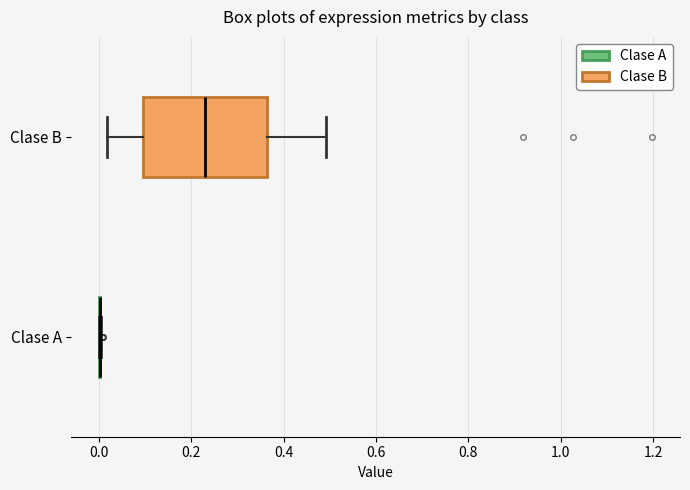

Reading bottom to top, transcribe this box plot: for each box, give where its median line is, the range the box spans, and where its two whiskers end, as read against the x-axis. The values are not printed on the chart, so give them approximately, as read against the axis.

Clase A: box collapsed to a line at 0.00, whiskers 0.00 to 0.00
Clase B: median 0.22, box 0.10 to 0.36, whiskers 0.02 to 0.50